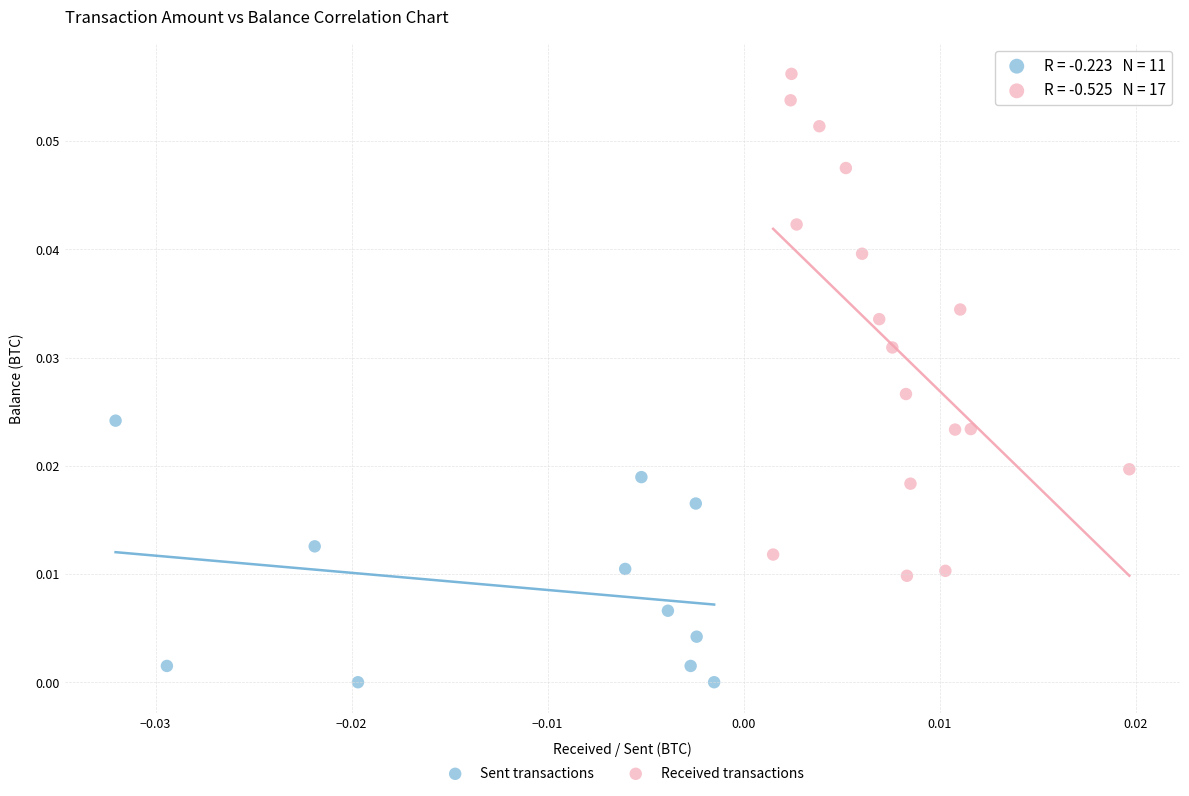

Which series reaches the minimum Y coordinate?

Sent transactions